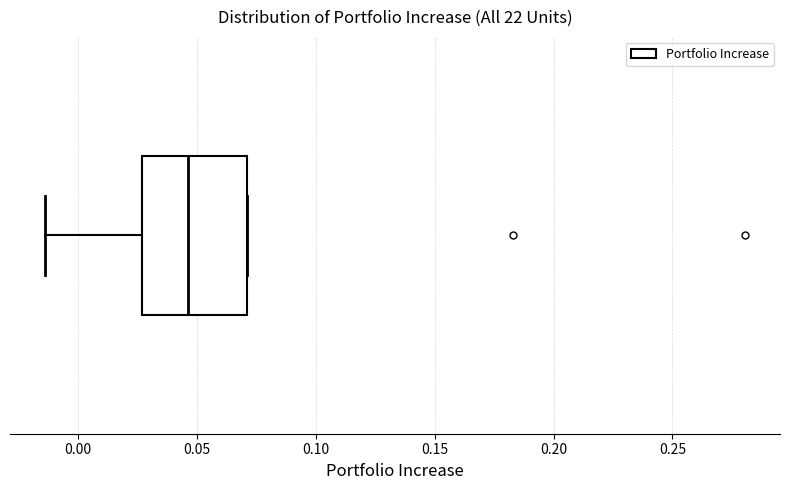

Read this box plot against the x-axis: the position of the median line, the range covered by the box, and the ends of both whiskers. The values are not printed on the chart, so give them approximately, as read against the axis.

median 0.045, box 0.025 to 0.070, whiskers -0.015 to 0.070